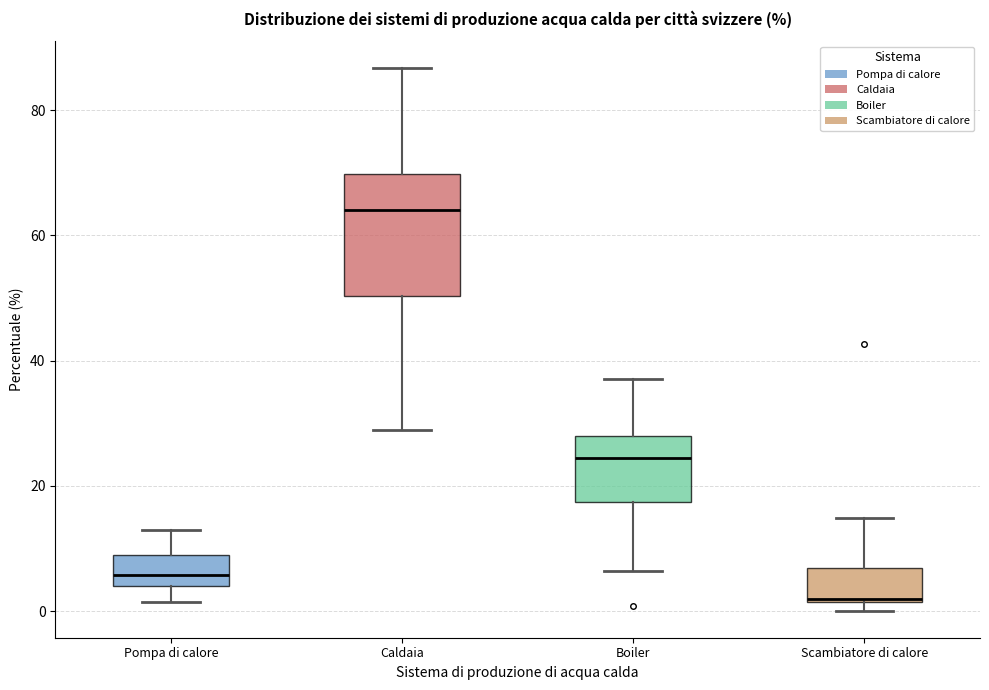

Where does the median line of the box for Boiler sit on the y-axis? The values are not printed on the chart, so give them approximately, as read against the axis.

24